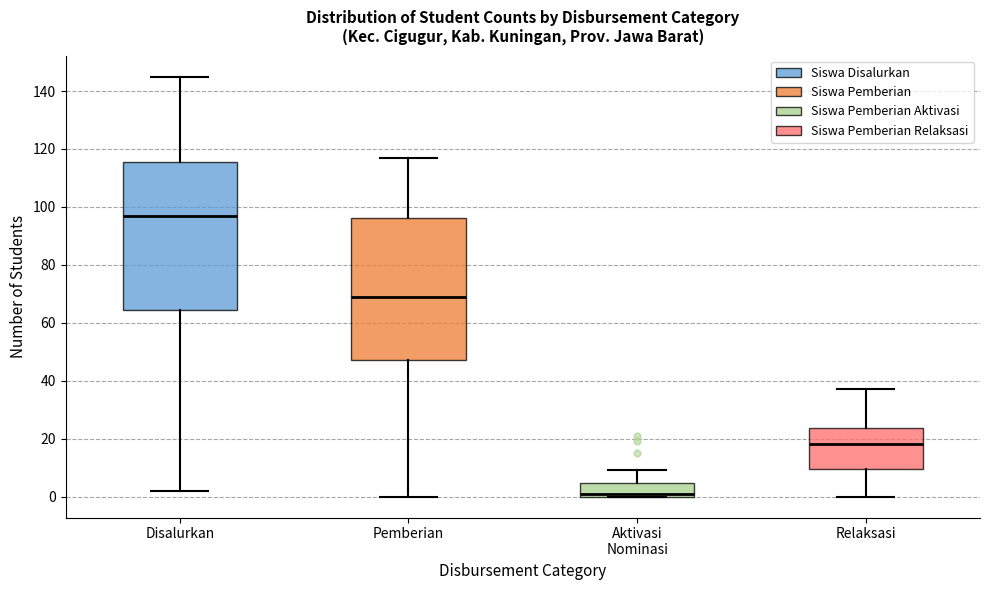

Where is the lower edge of the box for Pemberian on the y-axis? The values are not printed on the chart, so give them approximately, as read against the axis.

48